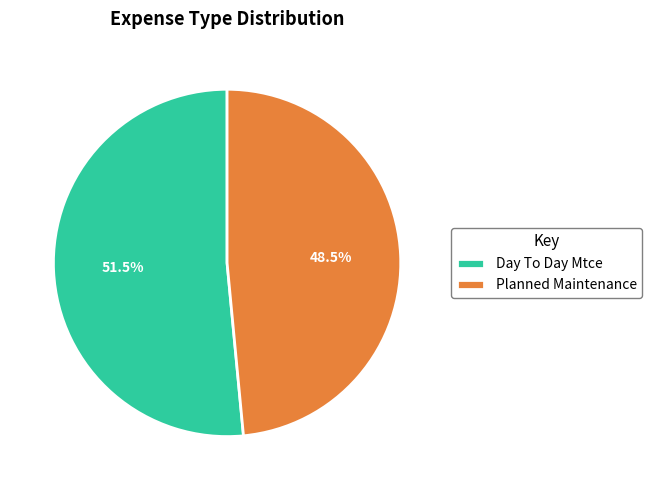

Count the number of slices in the pie.

2